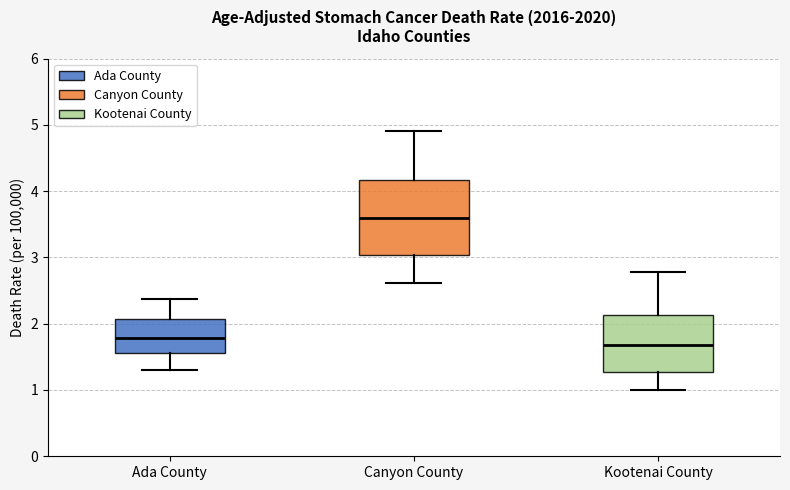

Reading left to right, read every box against the y-axis: the position of its median line, the range the box covers, and the ends of its whiskers. The values are not printed on the chart, so give them approximately, as read against the axis.

Ada County: median 1.8, box 1.6 to 2.1, whiskers 1.3 to 2.4
Canyon County: median 3.6, box 3.0 to 4.2, whiskers 2.6 to 4.9
Kootenai County: median 1.7, box 1.3 to 2.1, whiskers 1.0 to 2.8